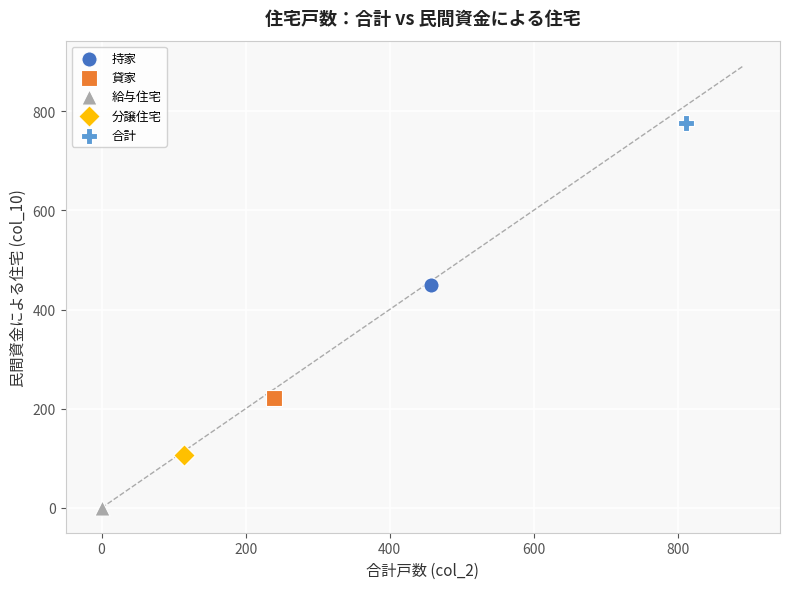

What are all the series names shown in the legend?

持家, 貸家, 給与住宅, 分譲住宅, 合計